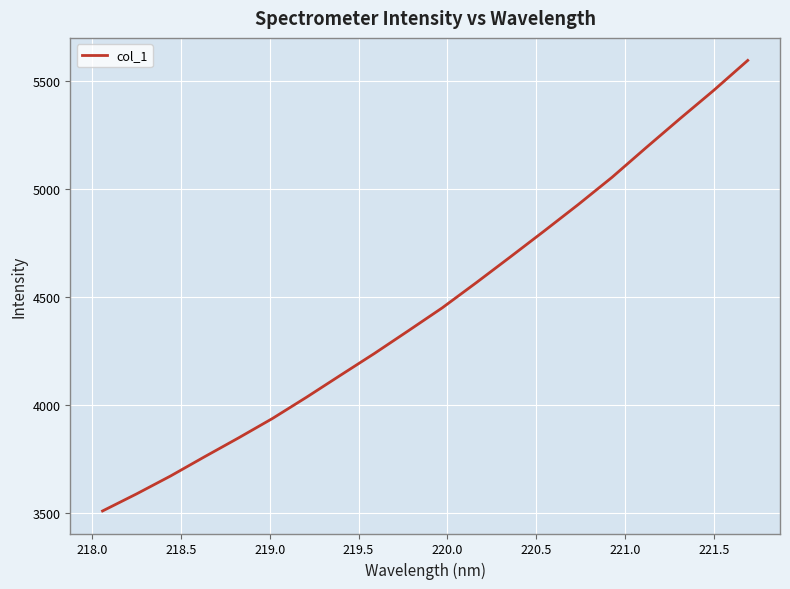

What is the smallest value displayed?

3507.8